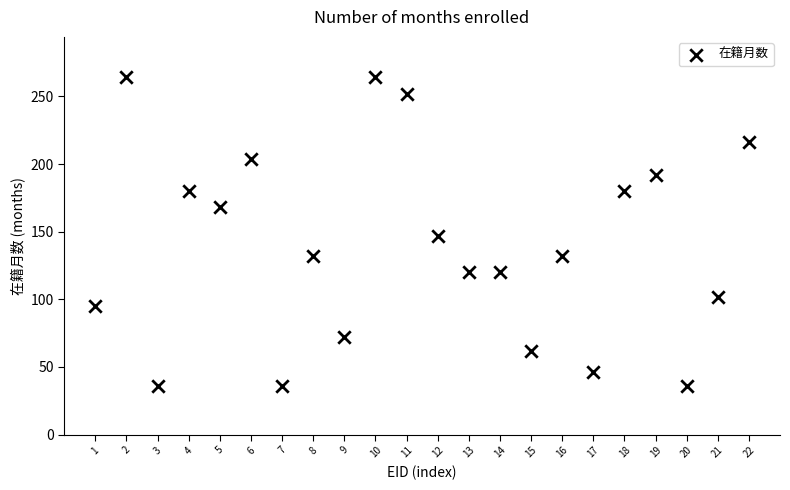

What Y value in the scatter plot is closest to 150?

147